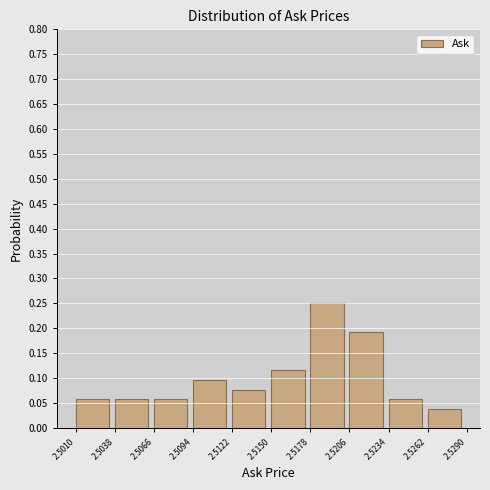

What is the height of the bar covering 2.5094 to 2.5122 on the x-axis? The values are not printed on the chart, so give them approximately, as read against the axis.

0.095